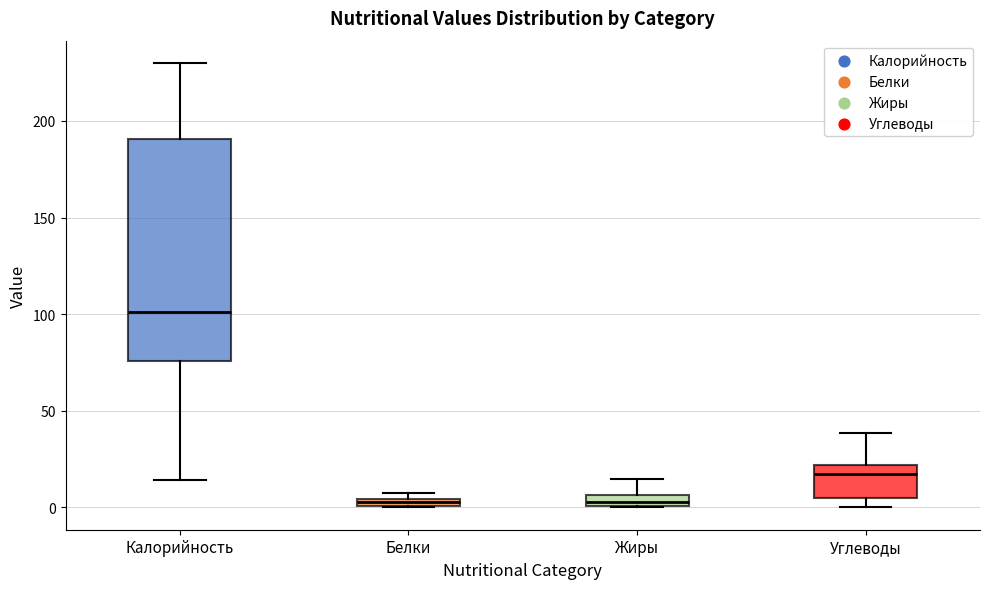

Where does the lower whisker of the box for Калорийность end on the y-axis? The values are not printed on the chart, so give them approximately, as read against the axis.

15